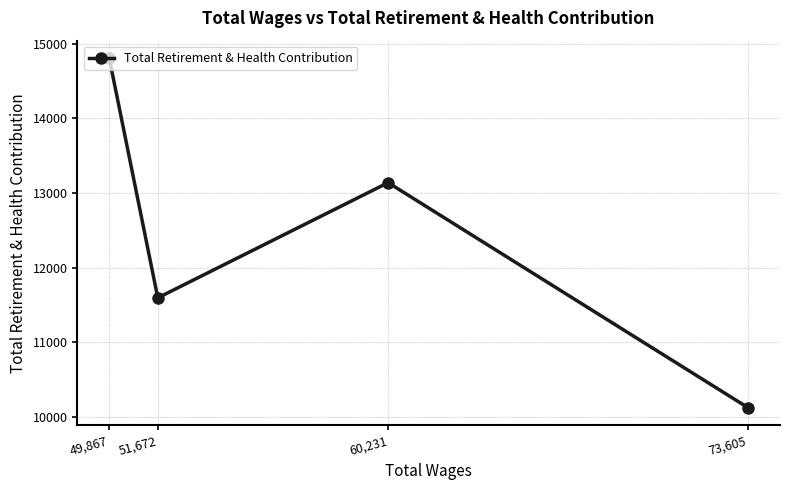

How many interior local peaks (higher than both neighbors) does the data have?

1